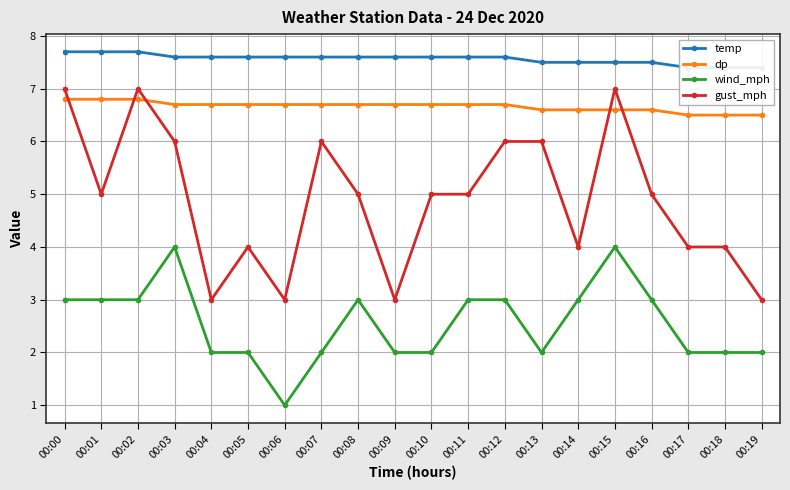

True or false: temp and gust_mph intersect in this chart.

False